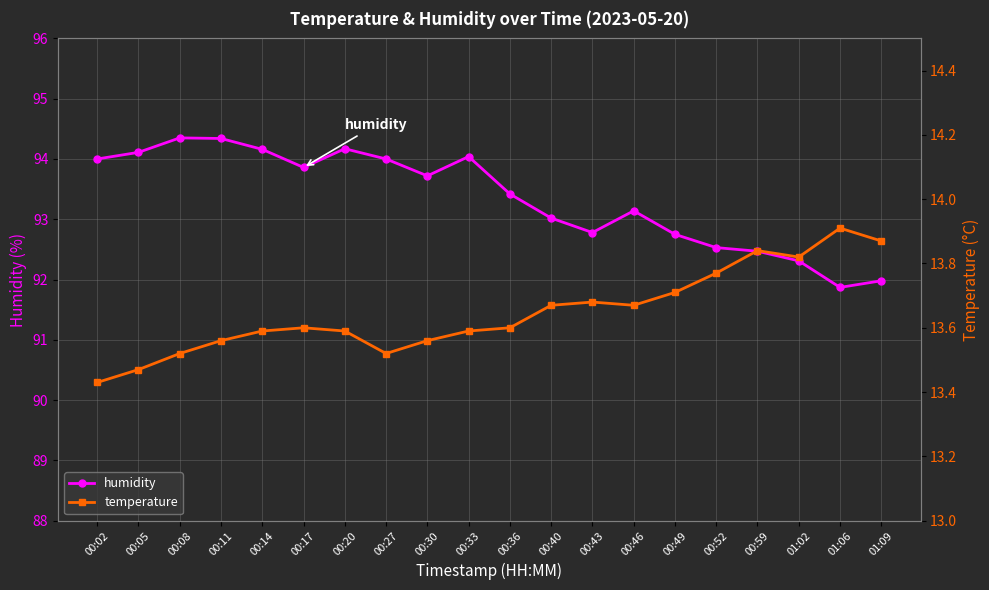

Where is the first local maximum for humidity?

00:08